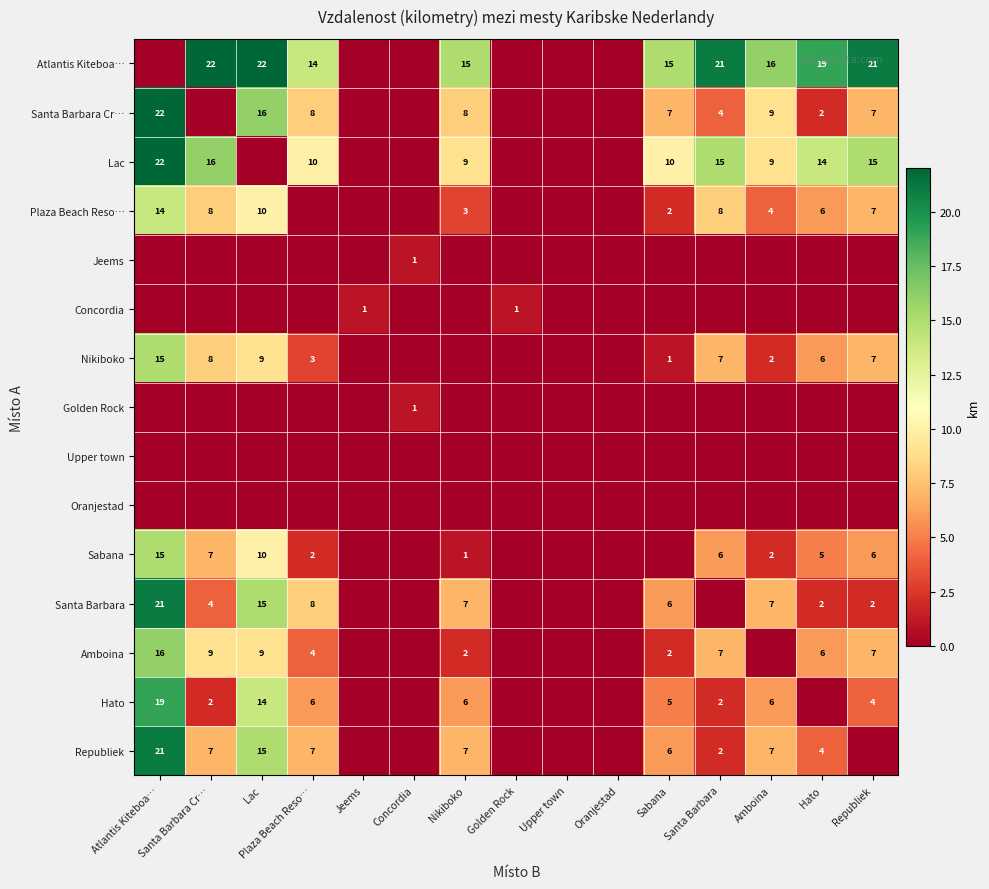

Between Plaza Beach Reso… and Golden Rock, which is larger?

Plaza Beach Reso…